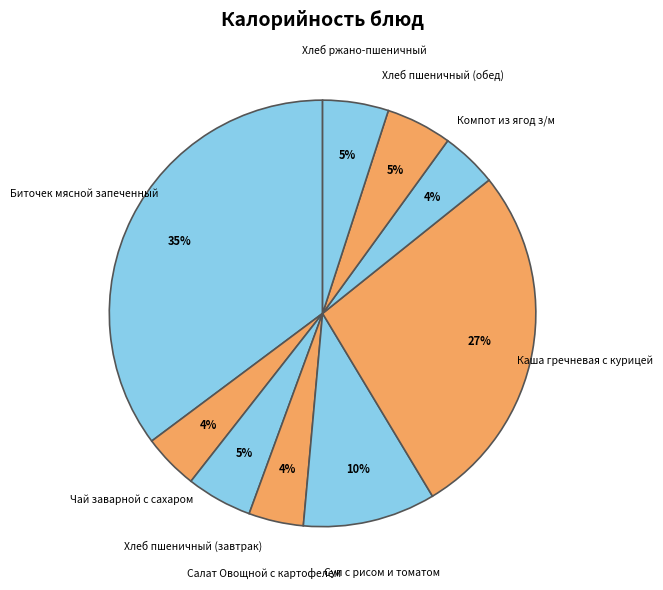

What percentage is the Хлеб ржано-пшеничный slice, to the nearest percent?

5%